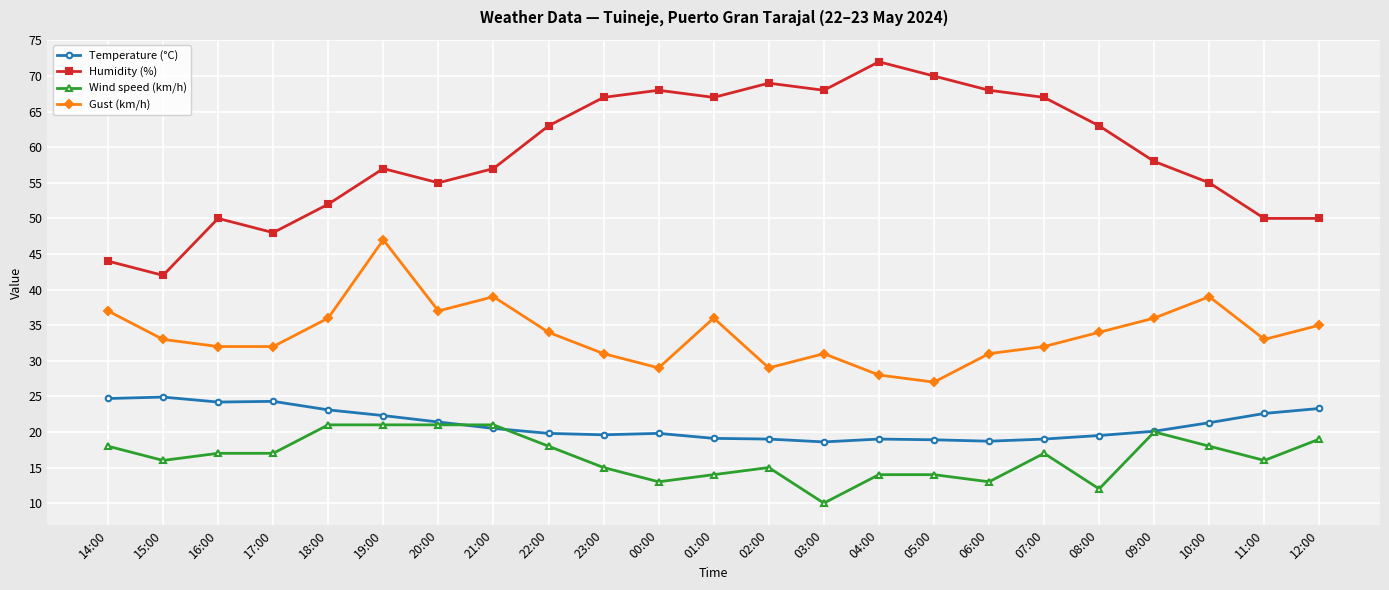

Is the value of Wind speed (km/h) at 08:00 greater than the value of Gust (km/h) at 16:00?

No